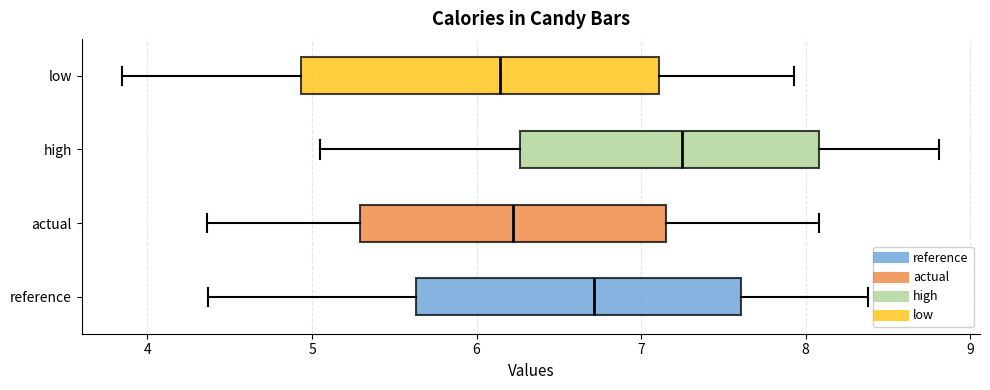

Where is the right edge of the box for low on the x-axis? The values are not printed on the chart, so give them approximately, as read against the axis.

7.1